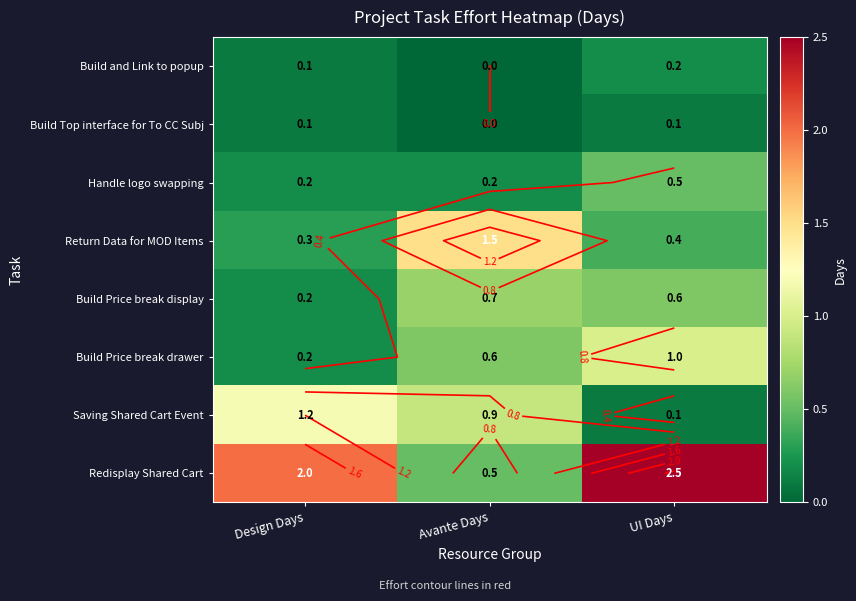

What is the sum of the Build and Link to popup values at Design Days and UI Days?

0.3